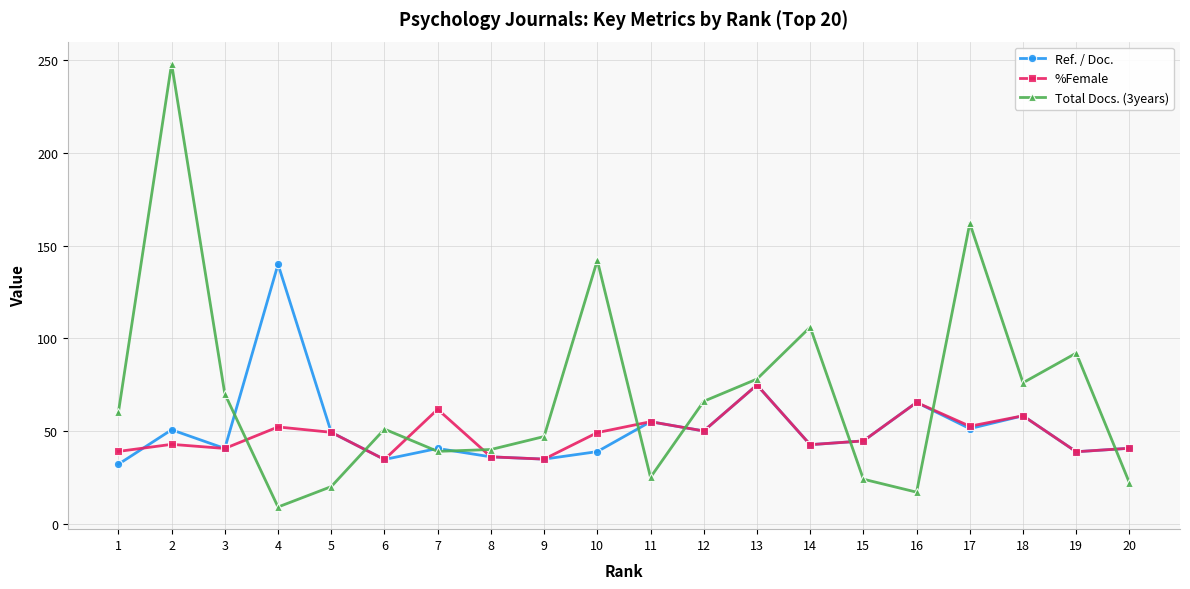

How many series are shown in this chart?

3